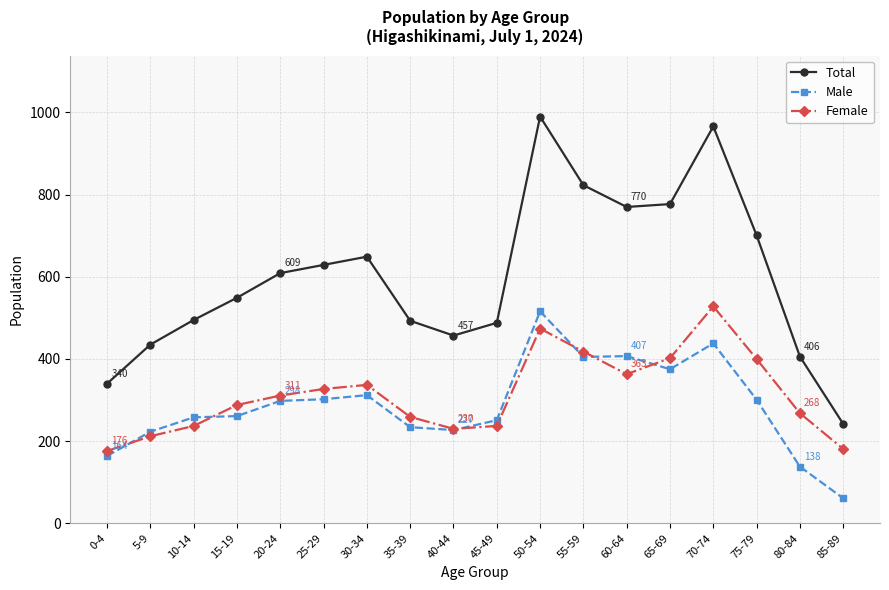

True or false: Female has more than 2 interior local peaks.

True